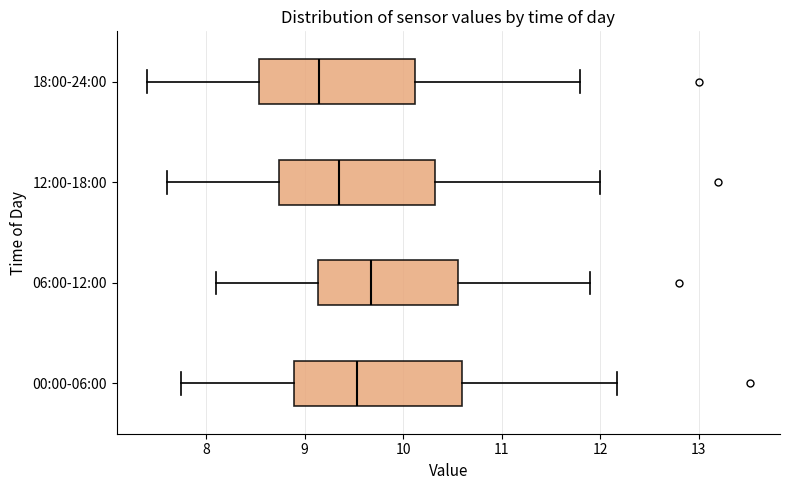

Which box's median line is the furthest to the right?

06:00-12:00